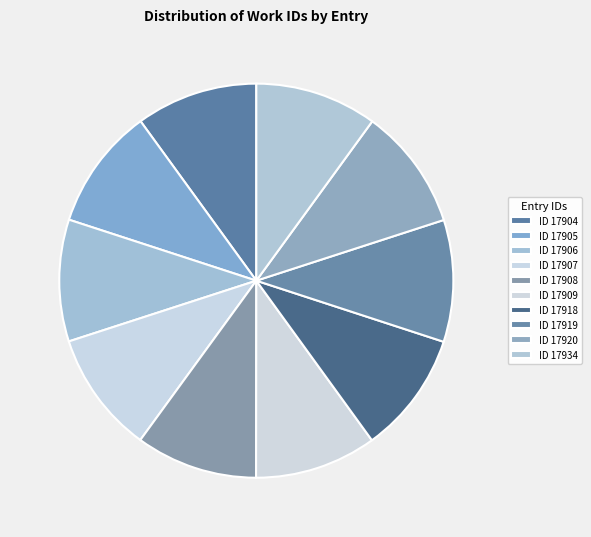

How many slices are in this pie chart?

10